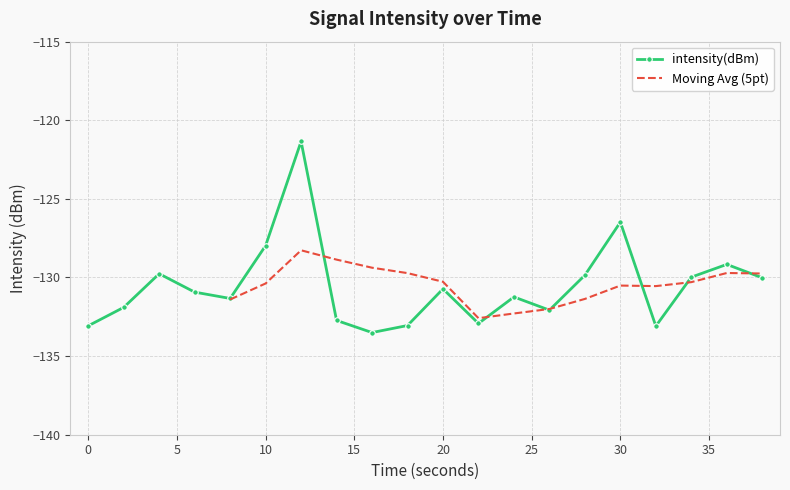

How many interior local peaks (higher than both neighbors) does the data have?

6